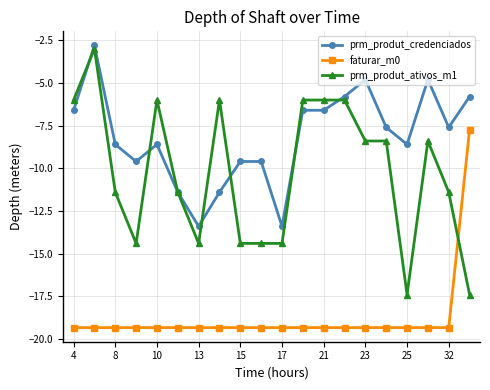

Does the chart display data point markers on the line(s)?

Yes